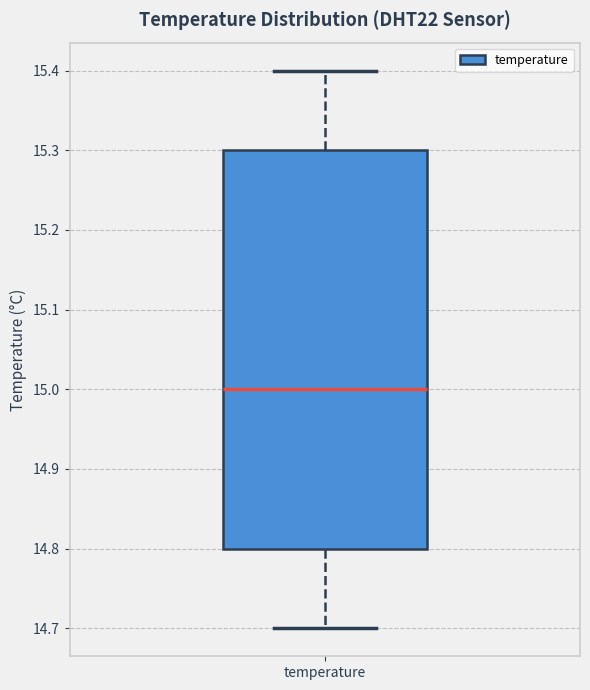

Read this box plot against the y-axis: the position of the median line, the range covered by the box, and the ends of both whiskers. The values are not printed on the chart, so give them approximately, as read against the axis.

median 15.0, box 14.8 to 15.3, whiskers 14.7 to 15.4